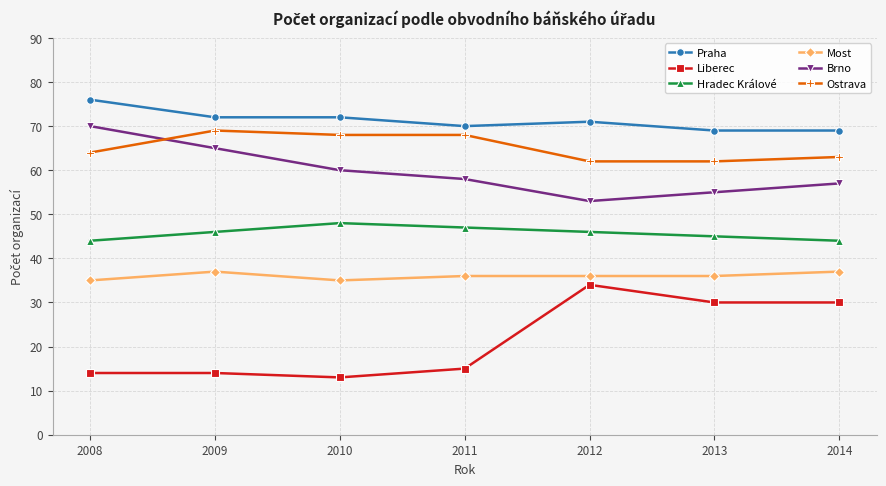

Which series has the largest total across all categories?

Praha